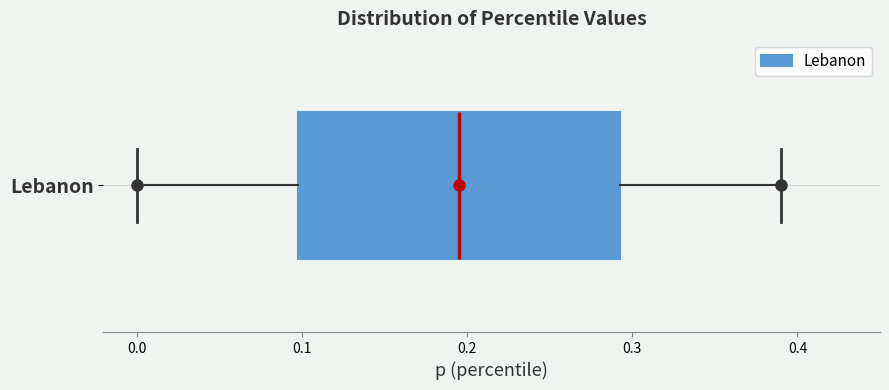

Read this box plot against the x-axis: the position of the median line, the range covered by the box, and the ends of both whiskers. The values are not printed on the chart, so give them approximately, as read against the axis.

median 0.20, box 0.10 to 0.29, whiskers 0.00 to 0.39